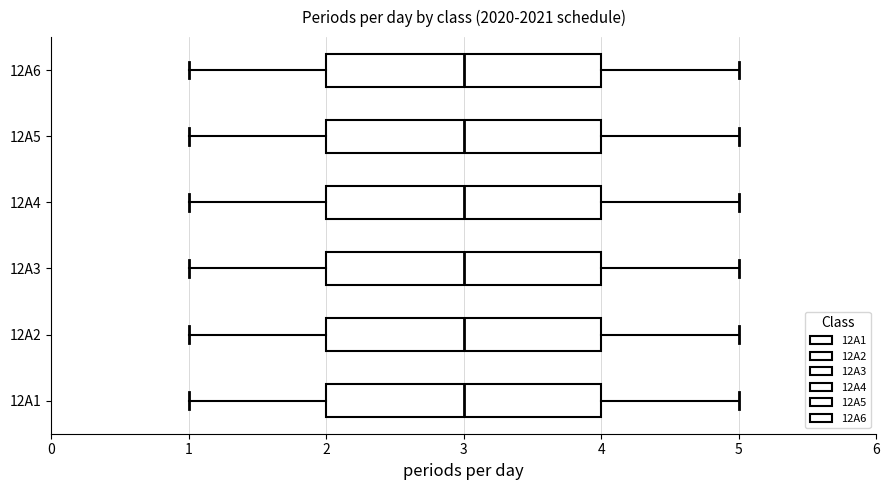

Reading bottom to top, transcribe this box plot: for each box, give where its median line is, the range the box spans, and where its two whiskers end, as read against the x-axis. The values are not printed on the chart, so give them approximately, as read against the axis.

12A1: median 3, box 2 to 4, whiskers 1 to 5
12A2: median 3, box 2 to 4, whiskers 1 to 5
12A3: median 3, box 2 to 4, whiskers 1 to 5
12A4: median 3, box 2 to 4, whiskers 1 to 5
12A5: median 3, box 2 to 4, whiskers 1 to 5
12A6: median 3, box 2 to 4, whiskers 1 to 5